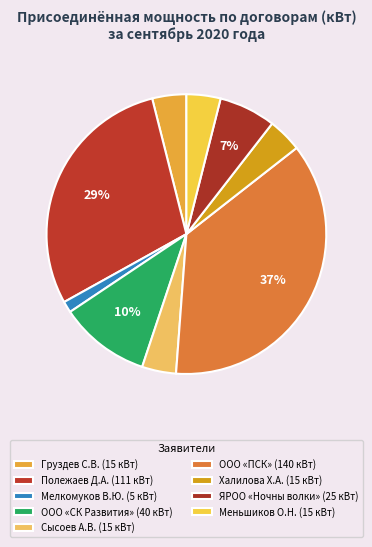

How many slices are in this pie chart?

9